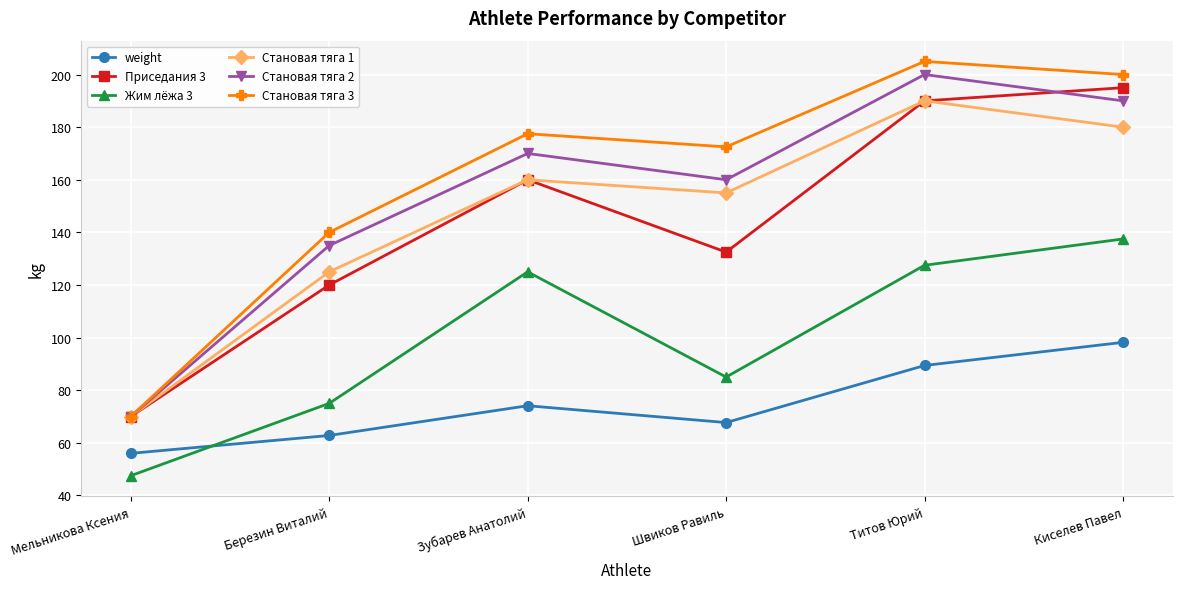

At how many categories does at least one series exceed 103?

5